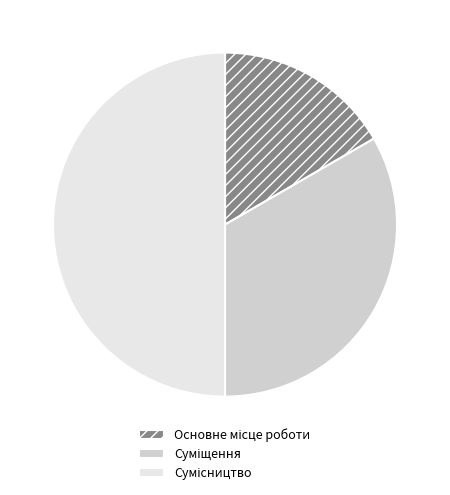

Count the number of slices in the pie.

3